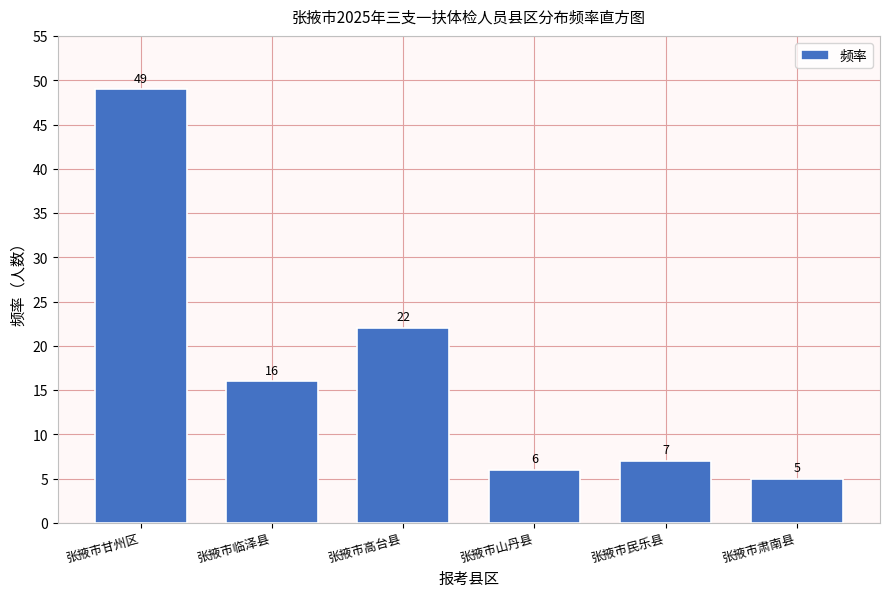

Reading left to right, transcribe all the data shown in this chart.

张掖市甘州区=49	张掖市临泽县=16	张掖市高台县=22	张掖市山丹县=6	张掖市民乐县=7	张掖市肃南县=5